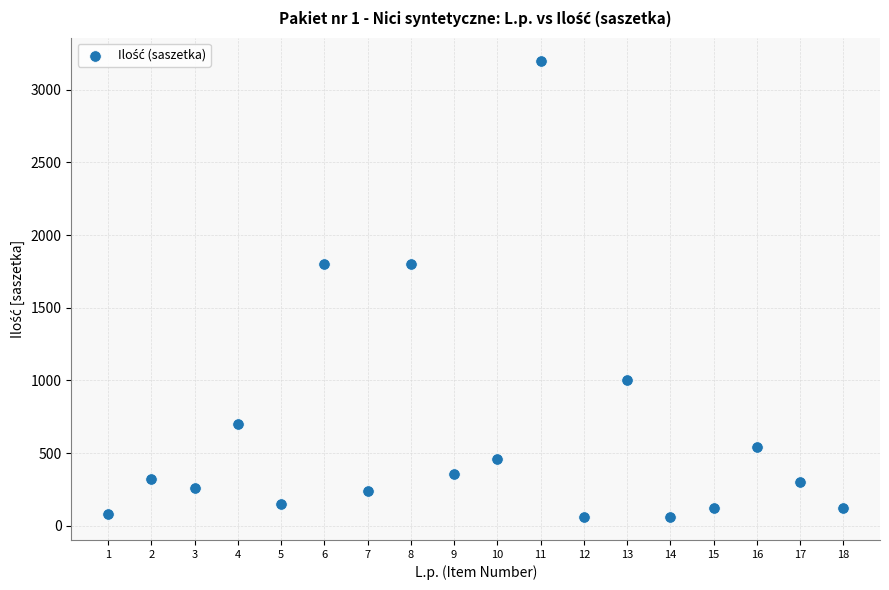

What is the range of Y values (max minus min)?

3140